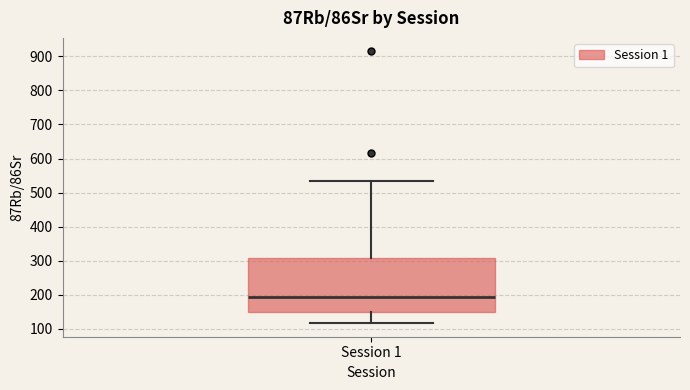

Where does the lower whisker of the box for Session 1 end on the y-axis? The values are not printed on the chart, so give them approximately, as read against the axis.

120